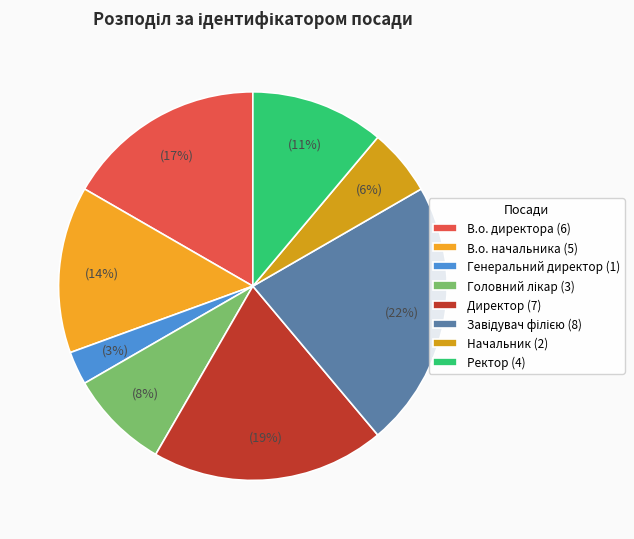

The Ректор slice represents 4% of the pie. True or false?

False